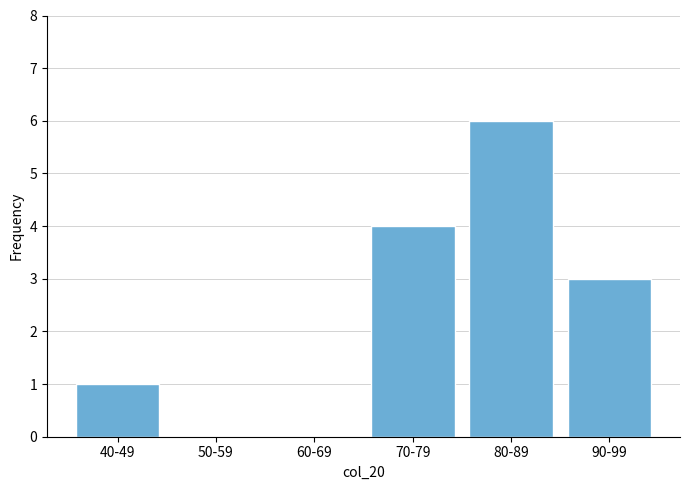

Reading left to right, transcribe all the data shown in this chart.

40-49=1	50-59=0	60-69=0	70-79=4	80-89=6	90-99=3